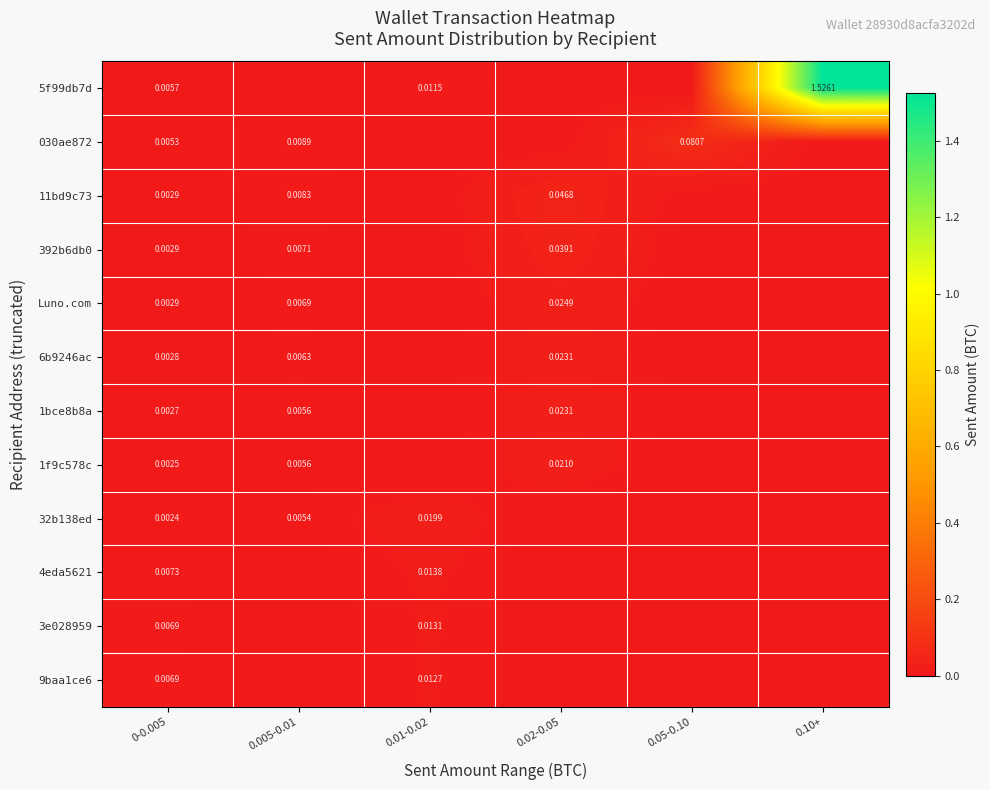

At how many categories does at least one series exceed 0?

6